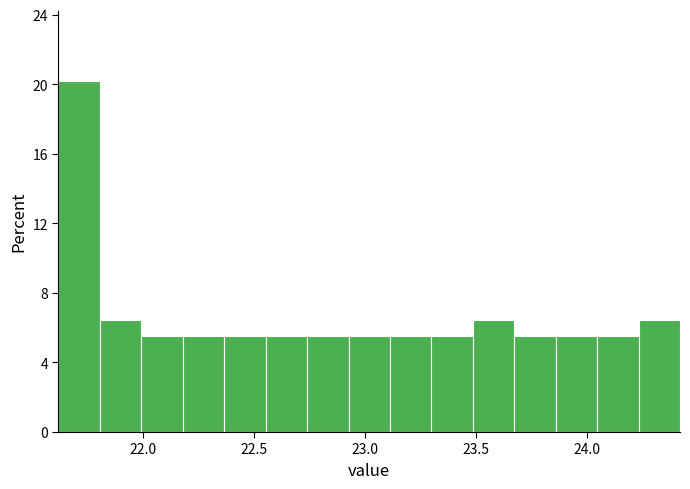

Read against the x-axis, roughly where is the centre of the tallest bar?

21.70